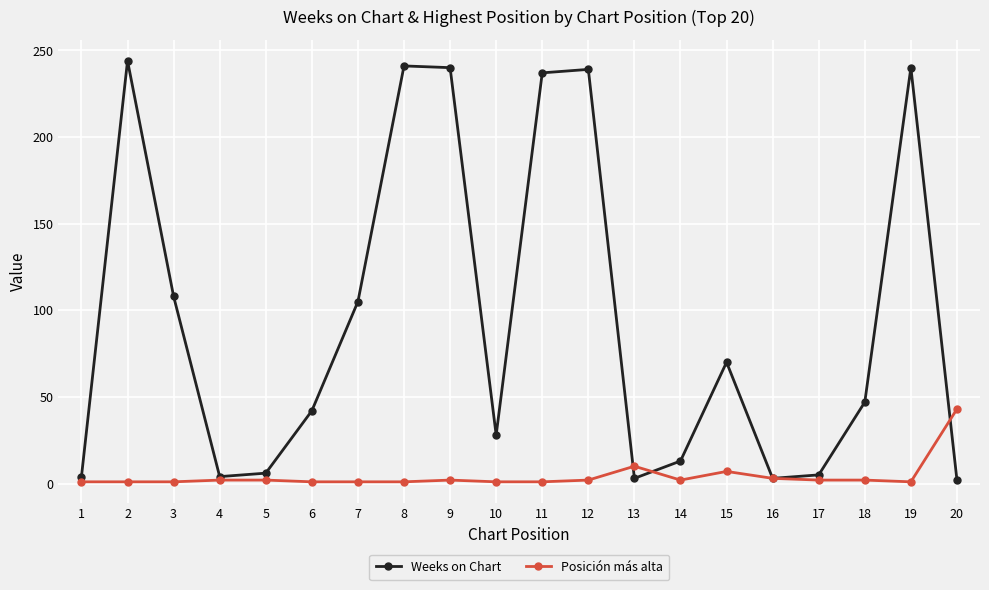

List the series in order of their peak value, lowest first.

Posición más alta, Weeks on Chart